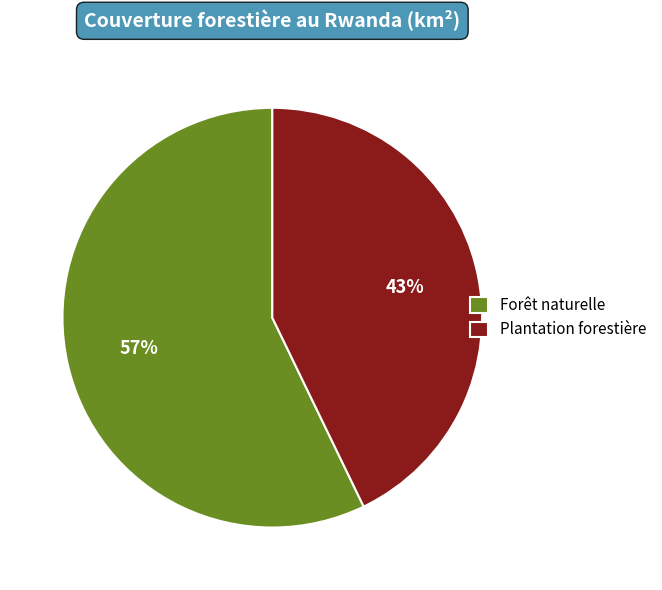

Do Forêt naturelle and Plantation forestière together represent more than half of the pie?

Yes